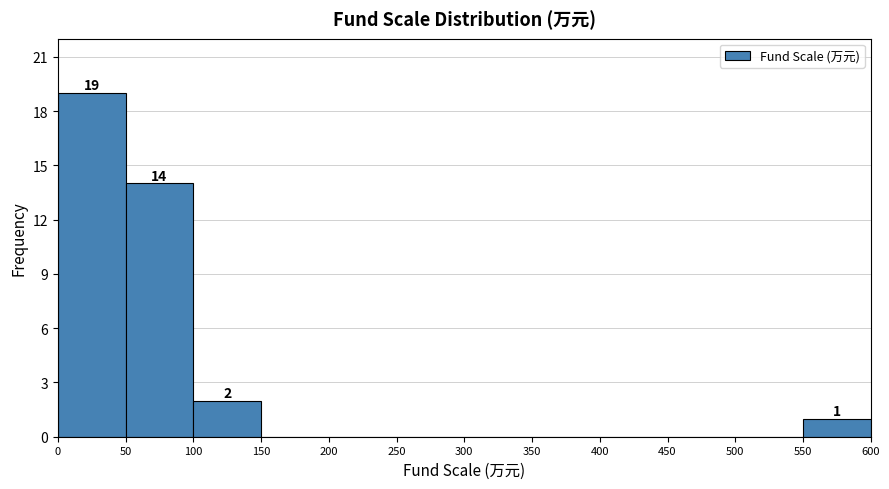

Which range on the x-axis has the tallest bar?

0 to 50